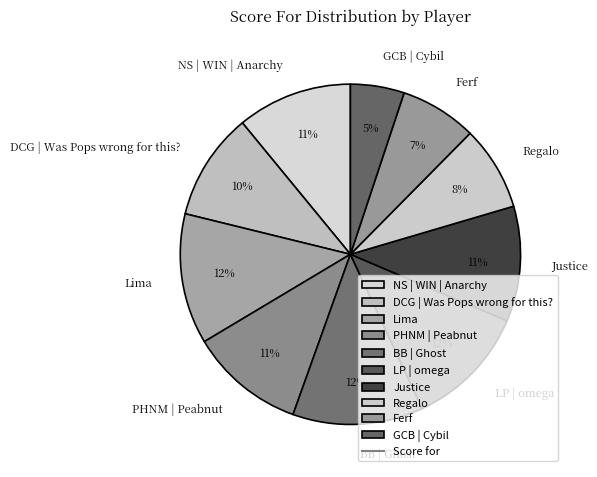

True or false: BB | Ghost accounts for 5% of the total.

False